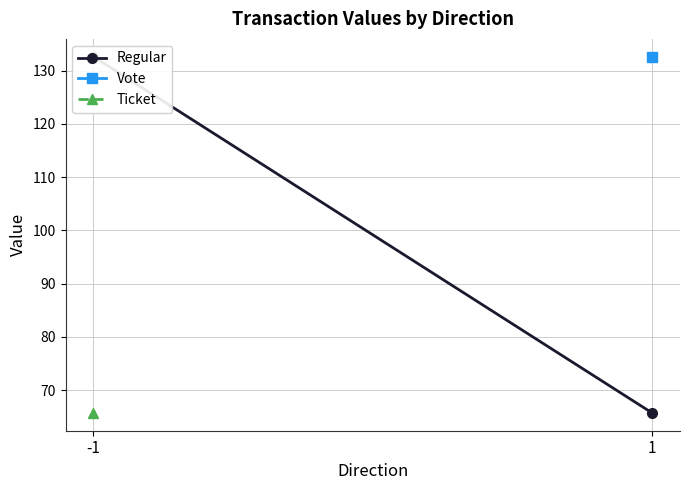

What is the value of the 2nd point from the left?

65.8